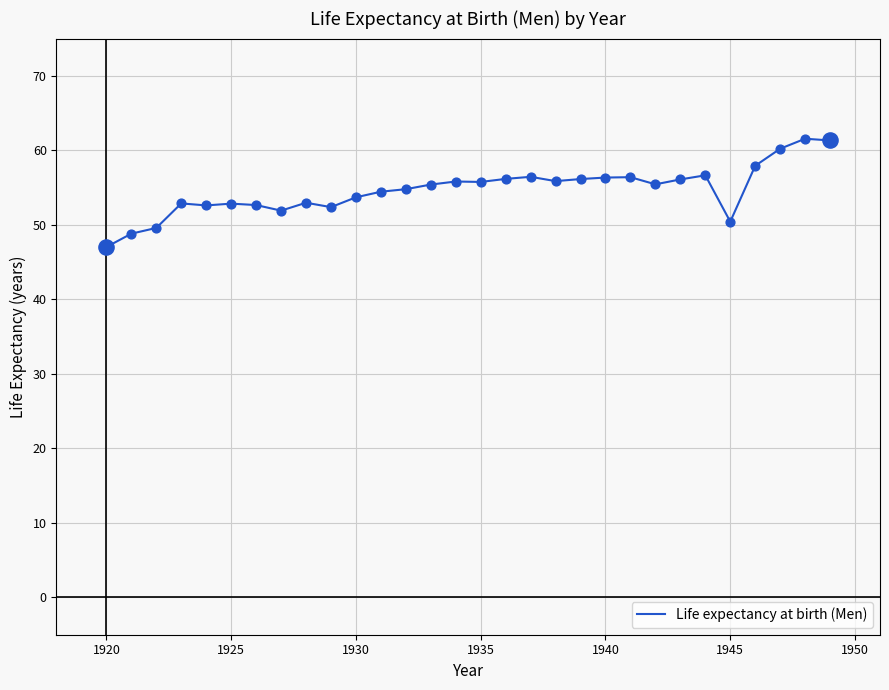

What is the greatest value displayed?

61.6